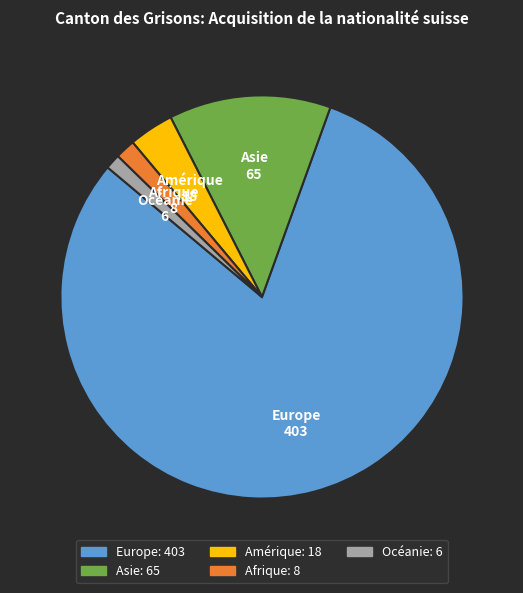

Which has a higher value, Asie or Amérique?

Asie